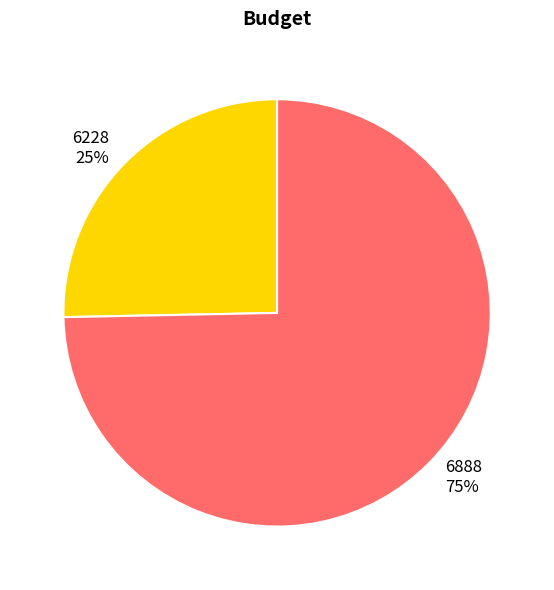

Which slice represents more than half of the pie?

6888